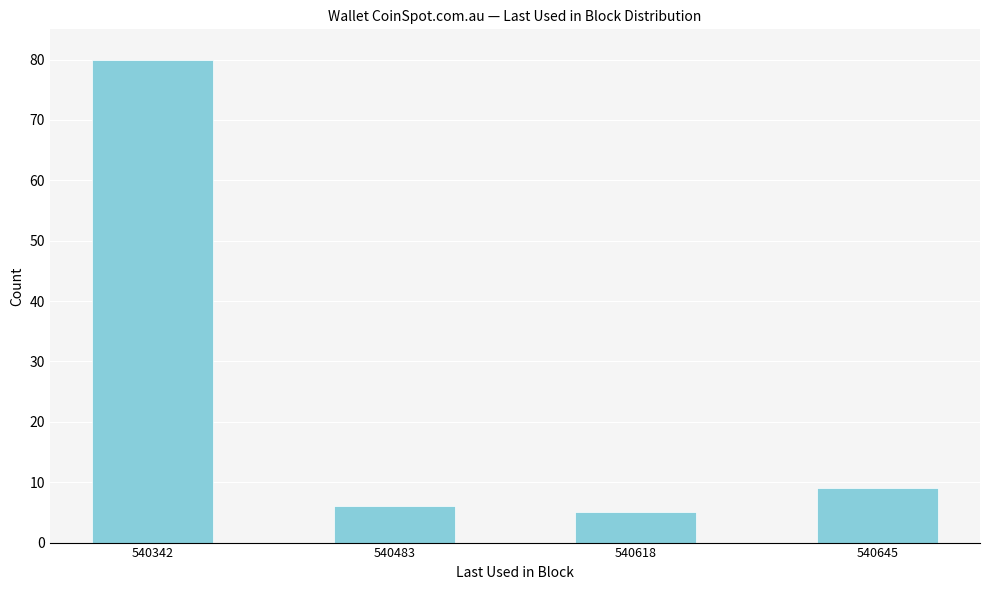

Reading right to left, extract all data points from this chart.

540645=9	540618=5	540483=6	540342=80